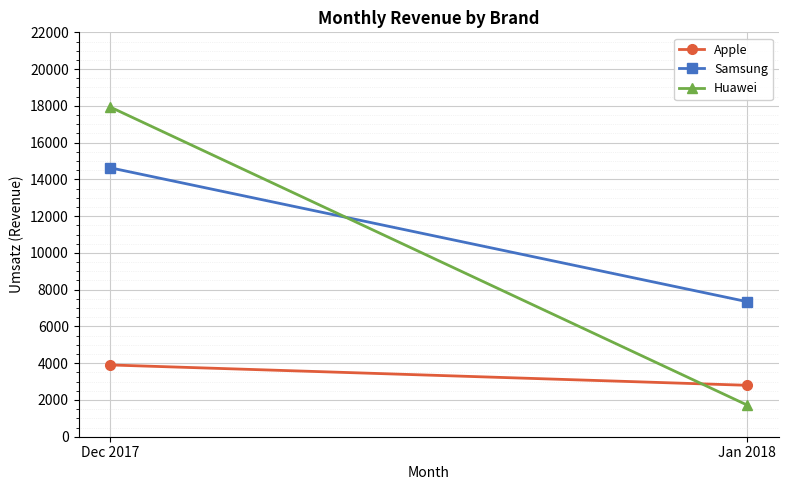

At which category is the sum across all series the highest?

Dec 2017